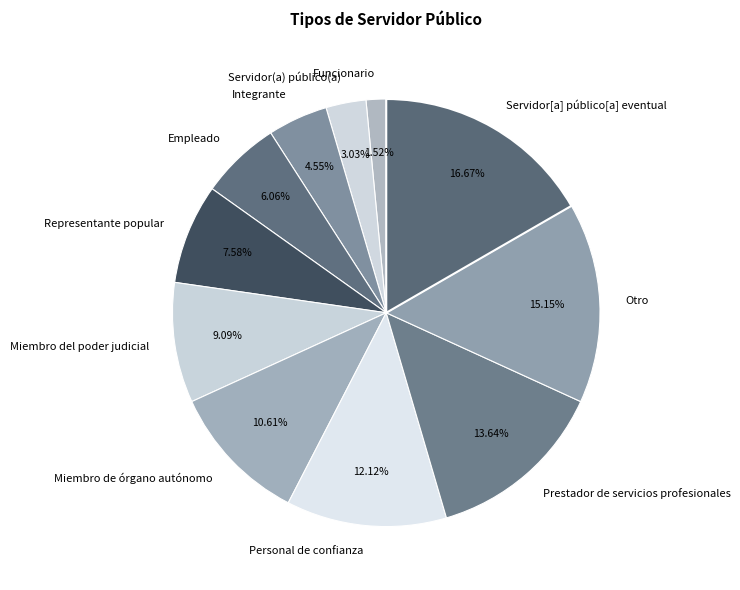

What is the largest slice in the pie chart?

Servidor[a] público[a] eventual